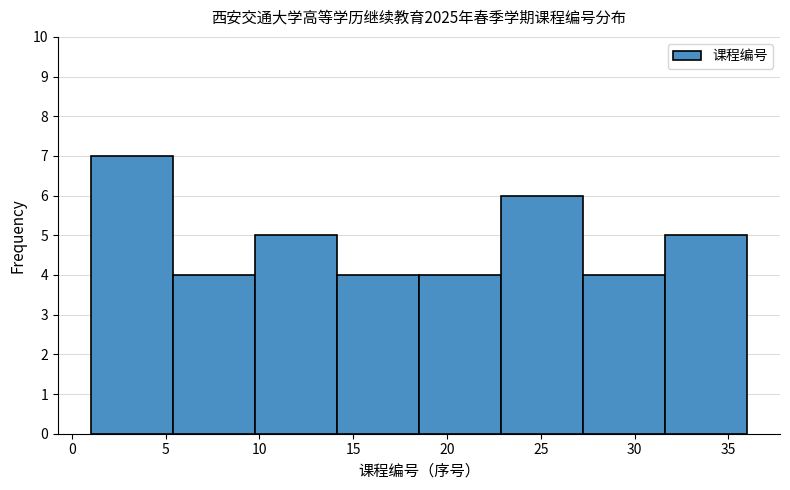

Reading left to right, transcribe this chart: for each bar, give the range it covers on the x-axis and its height. Neither the bar edges nor the heights are printed on the chart, so give them approximately, as read against the axes.

1.0 to 5.5: 7
5.5 to 10.0: 4
10.0 to 14.0: 5
14.0 to 18.5: 4
18.5 to 23.0: 4
23.0 to 27.5: 6
27.5 to 31.5: 4
31.5 to 36.0: 5